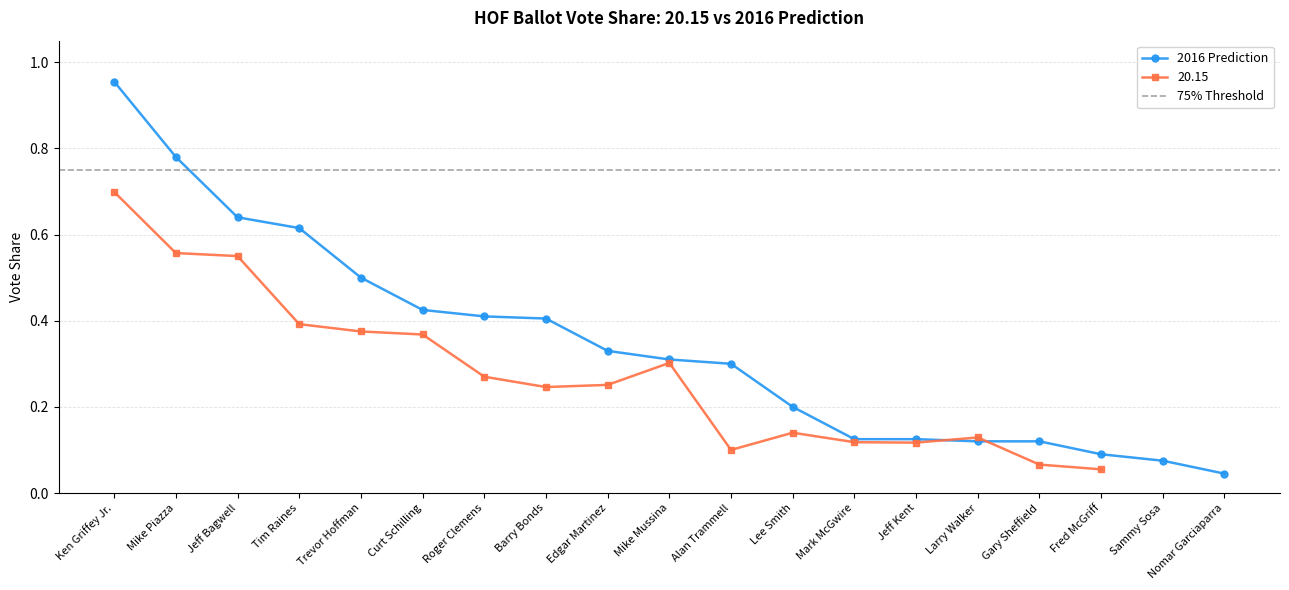

What position from the left is Larry Walker?

15